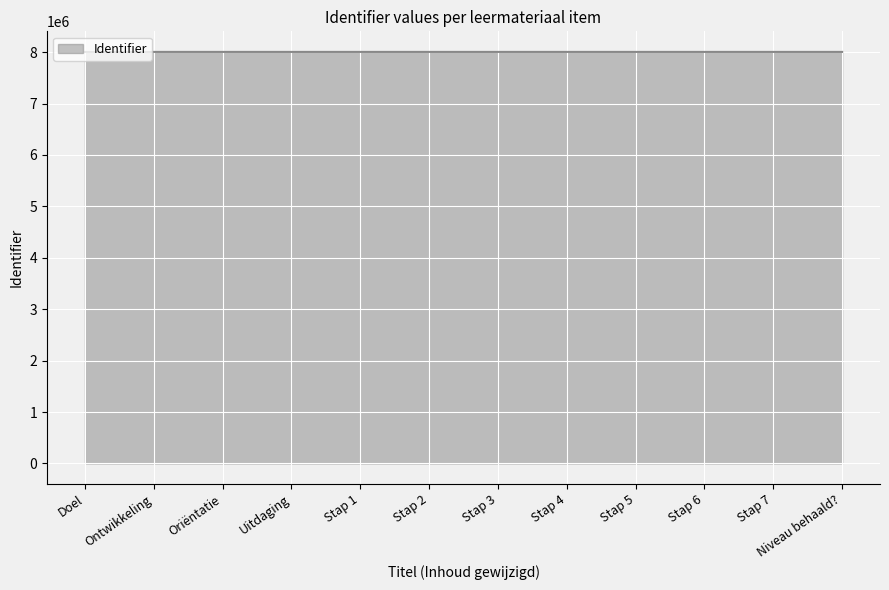

Approximately how many times larger is the value at Stap 6 compared to Niveau behaald??

1.0